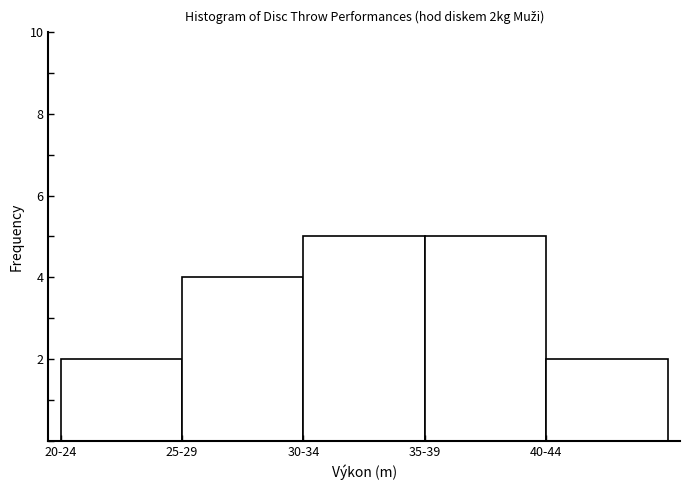

Reading left to right, extract all data points from this chart.

20-24=2	25-29=4	30-34=5	35-39=5	40-44=2